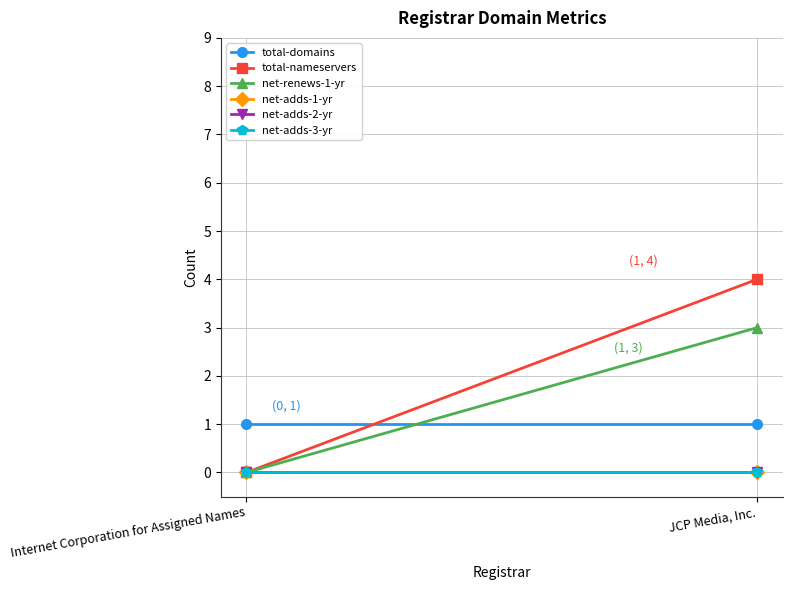

Which series changed the most between Internet Corporation for Assigned Names and JCP Media, Inc.?

total-nameservers